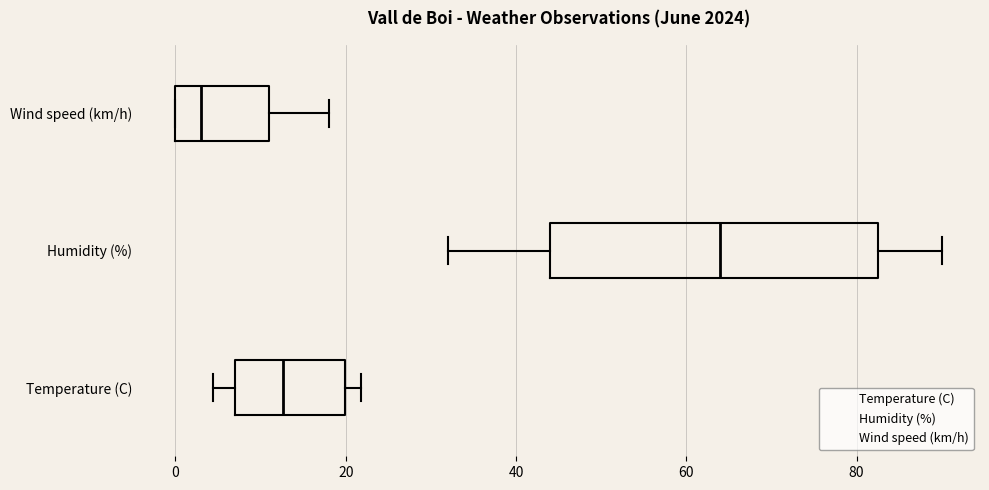

Which box's median line is the furthest to the left?

Wind speed (km/h)